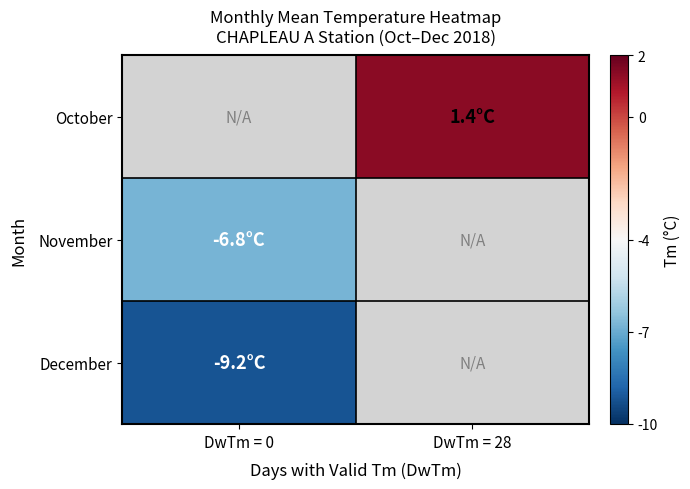

Which label corresponds to the smallest value in the chart?

DwTm = 0